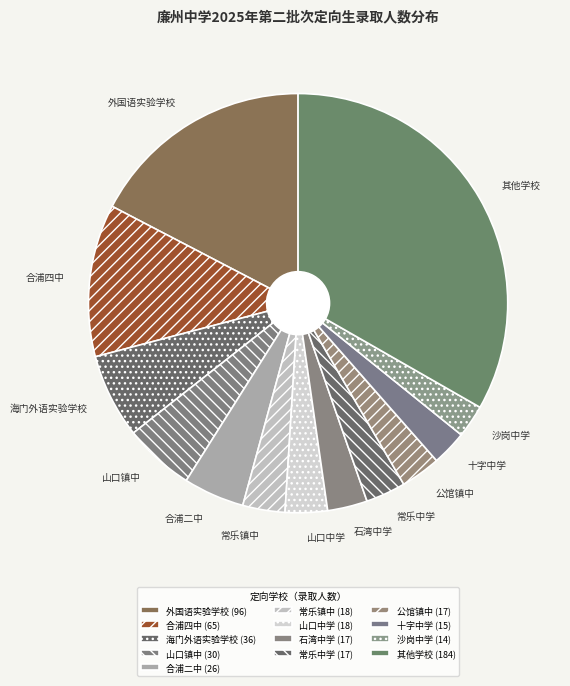

Between 海门外语实验学校 and 合浦四中, which is larger?

合浦四中